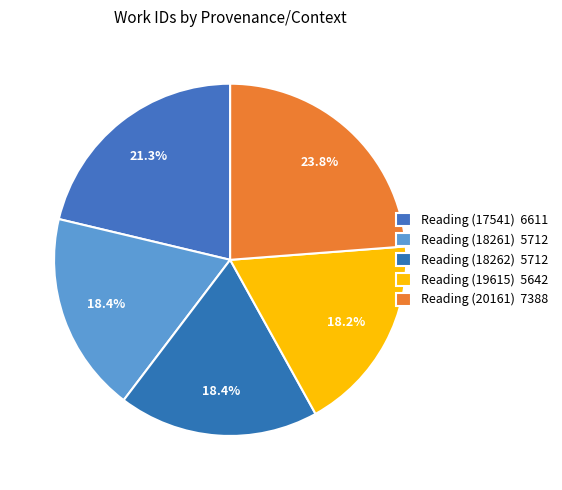

What is the change in value from Reading (18262) to Reading (20161)?

+1676